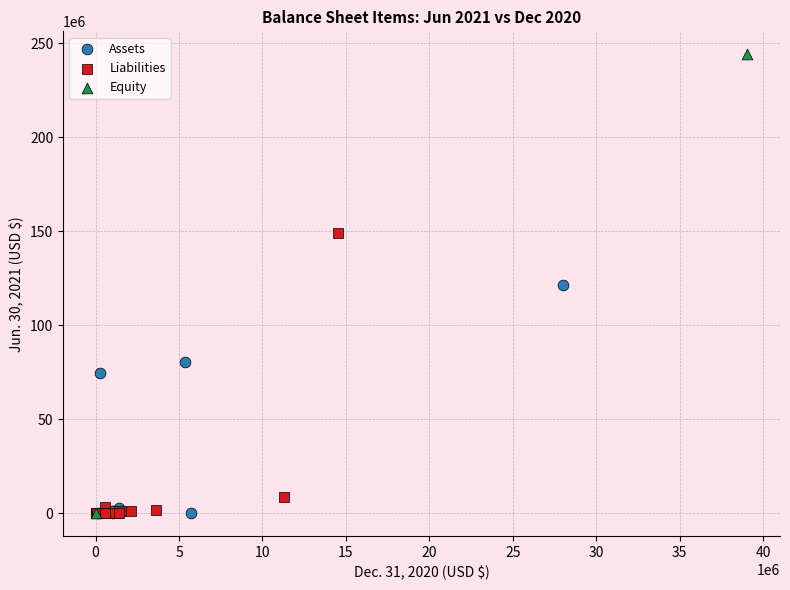

What are all the series names shown in the legend?

Assets, Liabilities, Equity